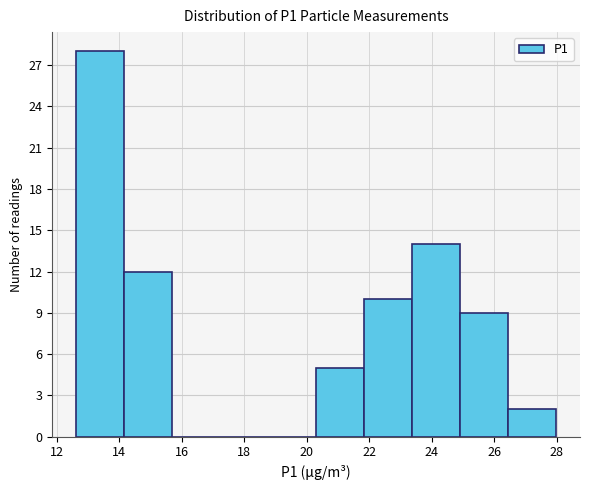

Reading left to right, transcribe this chart: for each bar, give the range it covers on the x-axis and its height. Neither the bar edges nor the heights are printed on the chart, so give them approximately, as read against the axes.

12.6 to 14.2: 28
14.2 to 15.6: 12
15.6 to 17.2: 0
17.2 to 18.8: 0
18.8 to 20.4: 0
20.4 to 21.8: 5
21.8 to 23.4: 10
23.4 to 25.0: 14
25.0 to 26.4: 9
26.4 to 28.0: 2